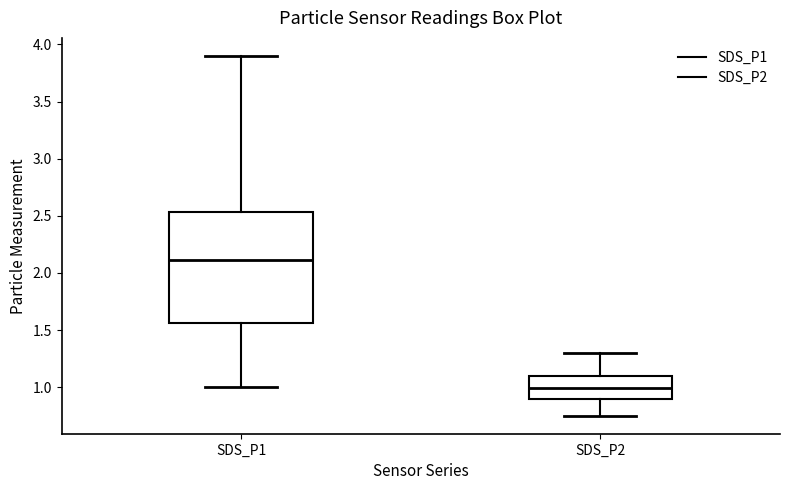

Where does the median line of the box for SDS_P1 sit on the y-axis? The values are not printed on the chart, so give them approximately, as read against the axis.

2.10